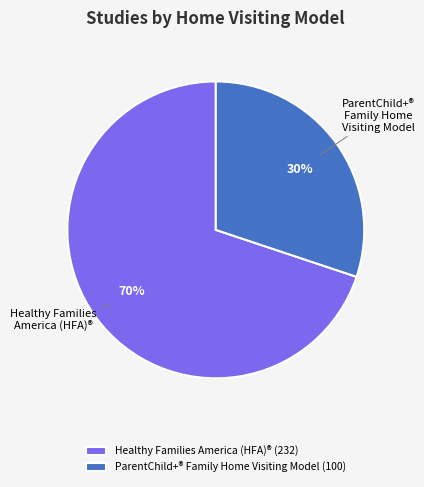

To the nearest percent, what is the average slice percentage?

50%